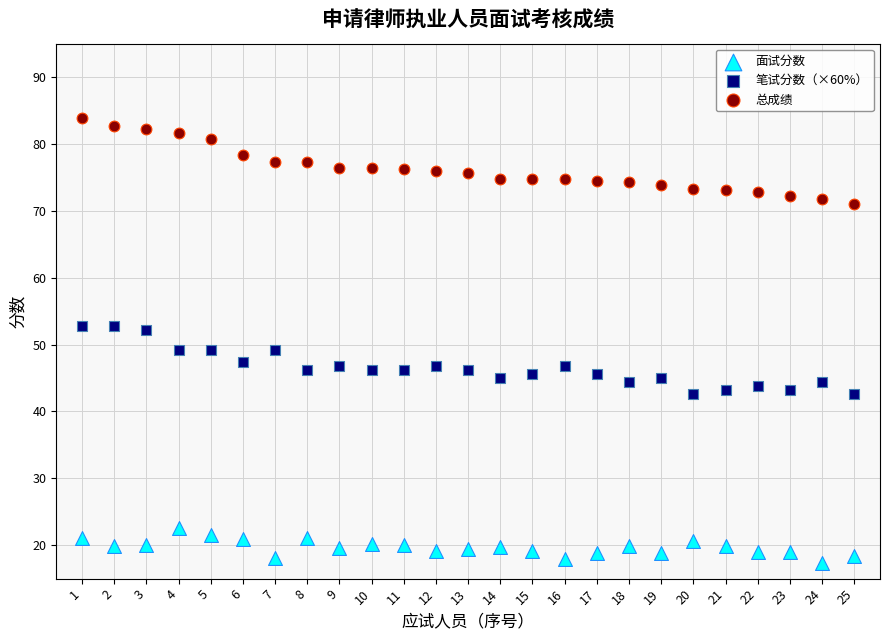

Which series reaches the maximum Y coordinate?

总成绩